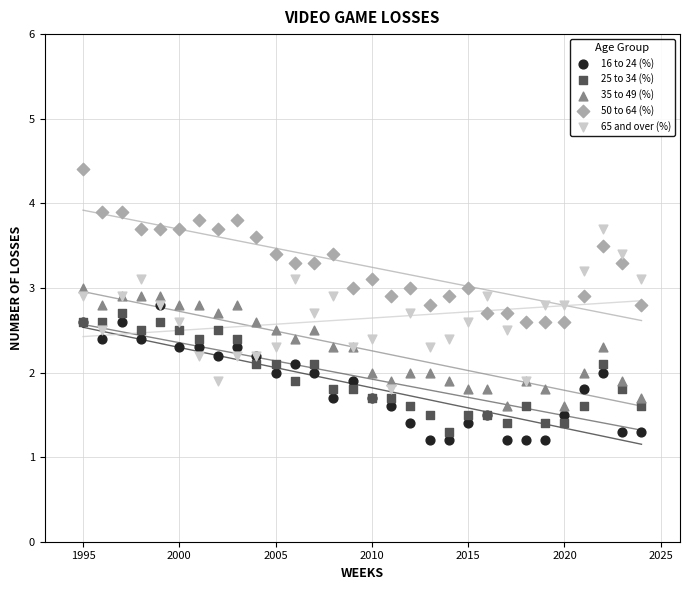

What are all the series names shown in the legend?

16 to 24 (%), 25 to 34 (%), 35 to 49 (%), 50 to 64 (%), 65 and over (%)